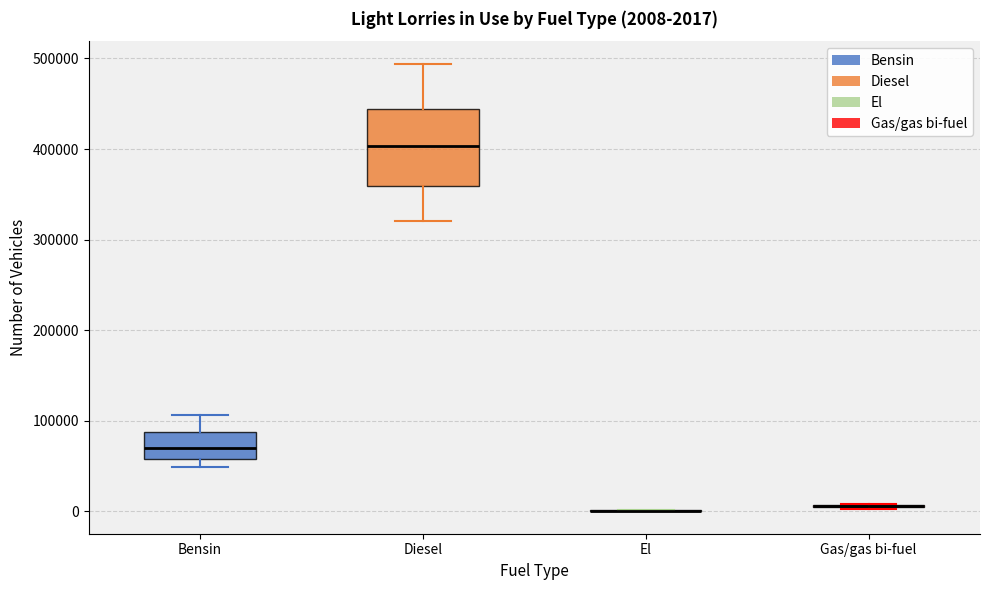

Which box is the tallest, from its lower edge to its upper edge?

Diesel